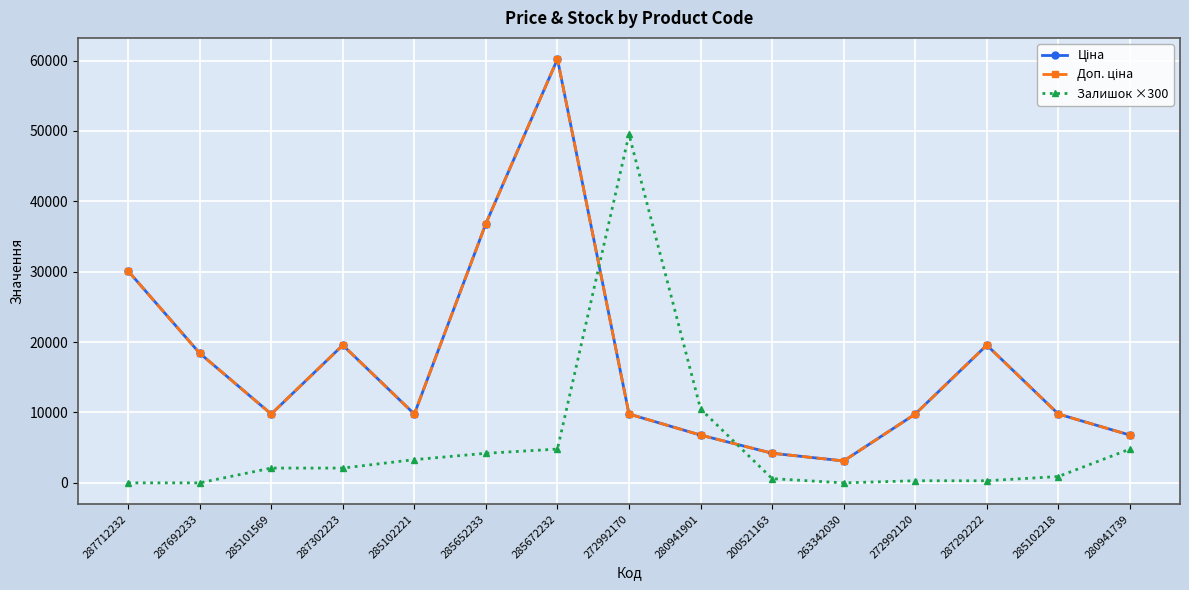

Is it true that Залишок ×300 equals 300.0 at 287292222?

True